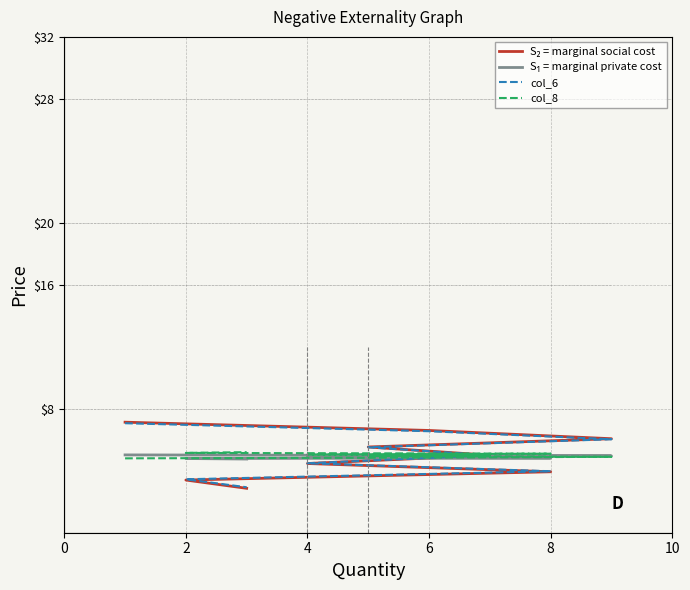

What is the sum of all col_6 values?

45.0